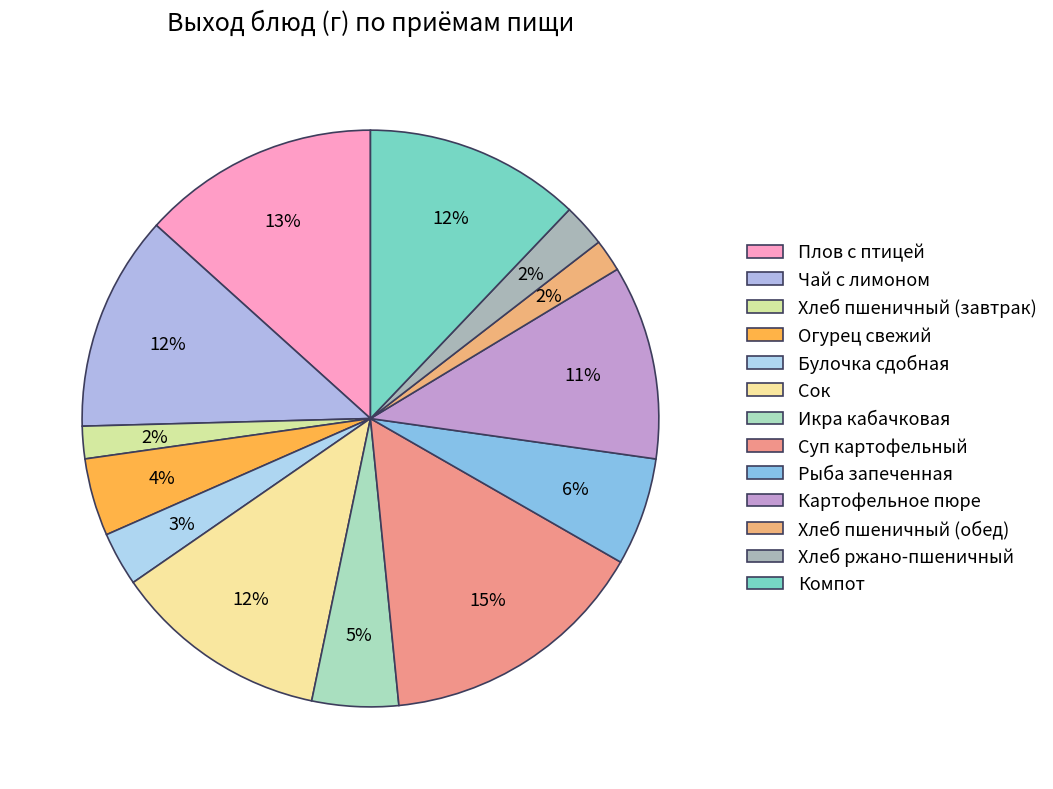

To the nearest percent, what percentage of the pie is Компот?

12%